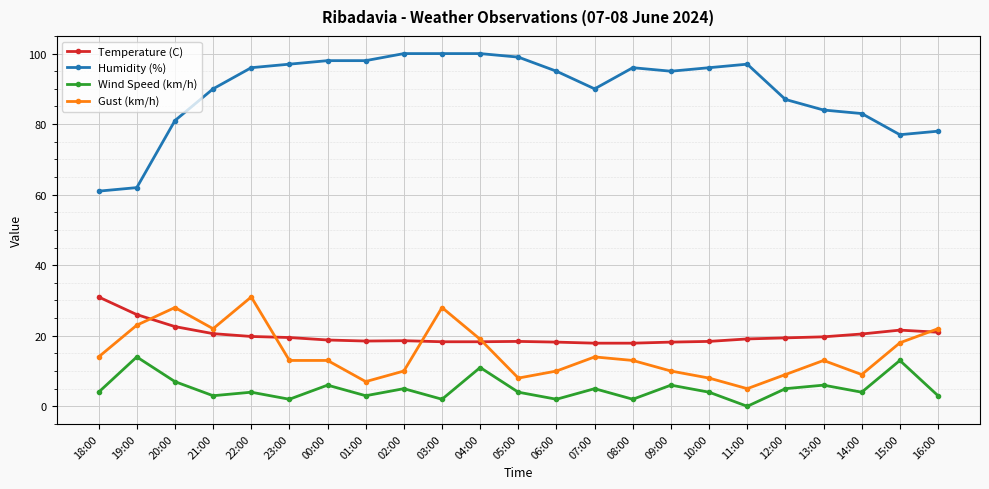

What is the difference between the maximum and minimum values in the Wind Speed (km/h) series?

14.0